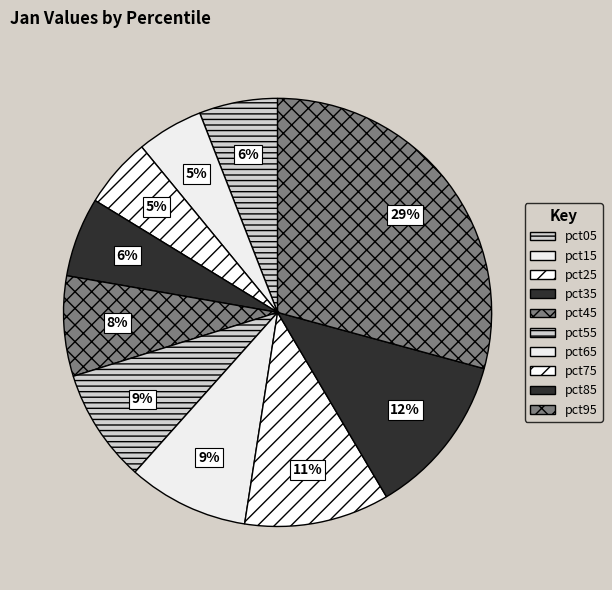

Does any single category account for the majority?

No